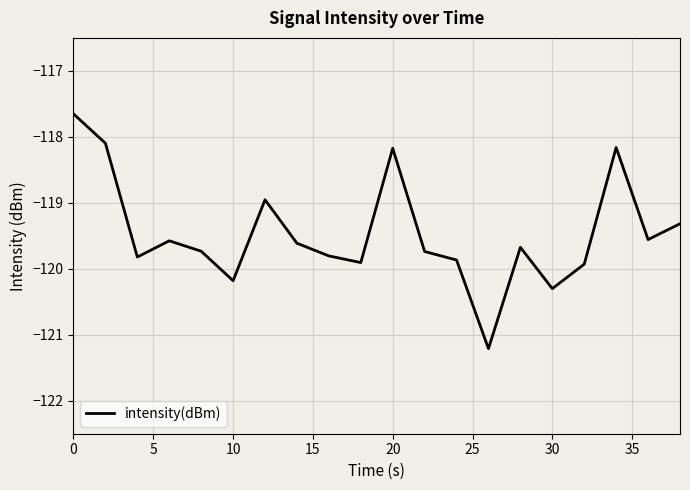

Reading right to left, transcribe all the data shown in this chart.

-119.3	-119.6	-118.2	-119.9	-120.3	-119.7	-121.2	-119.9	-119.7	-118.2	-119.9	-119.8	-119.6	-119.0	-120.2	-119.7	-119.6	-119.8	-118.1	-117.7